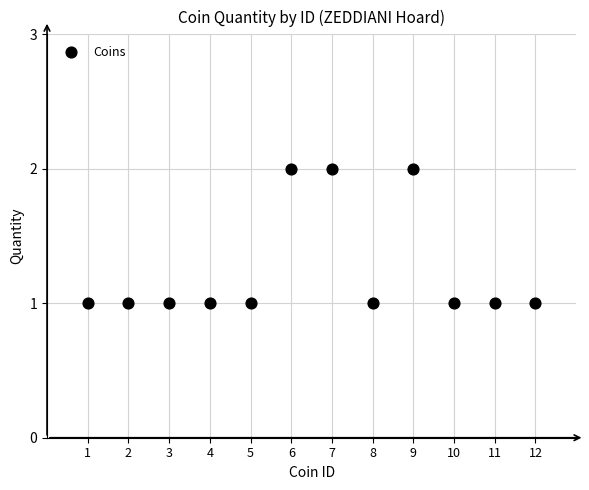

What is the range of X values (max minus min)?

11